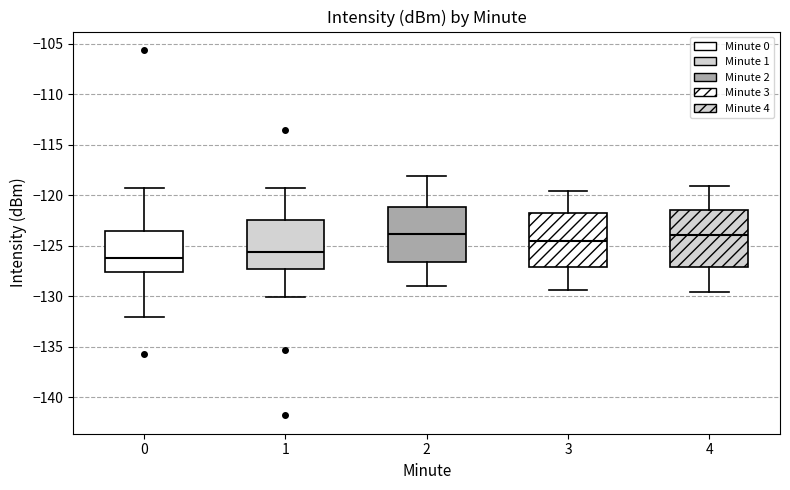

Reading left to right, read every box against the y-axis: the position of its median line, the range the box covers, and the ends of its whiskers. The values are not printed on the chart, so give them approximately, as read against the axis.

0: median -126.0, box -127.5 to -123.5, whiskers -132.0 to -119.5
1: median -125.5, box -127.5 to -122.5, whiskers -130.0 to -119.0
2: median -124.0, box -126.5 to -121.0, whiskers -129.0 to -118.0
3: median -124.5, box -127.0 to -121.5, whiskers -129.5 to -119.5
4: median -124.0, box -127.0 to -121.5, whiskers -129.5 to -119.0